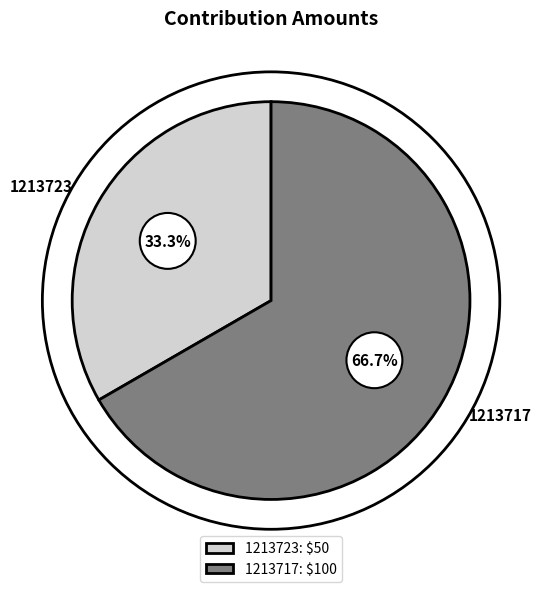

Combined, do 1213723 and 1213717 account for over 50%?

Yes